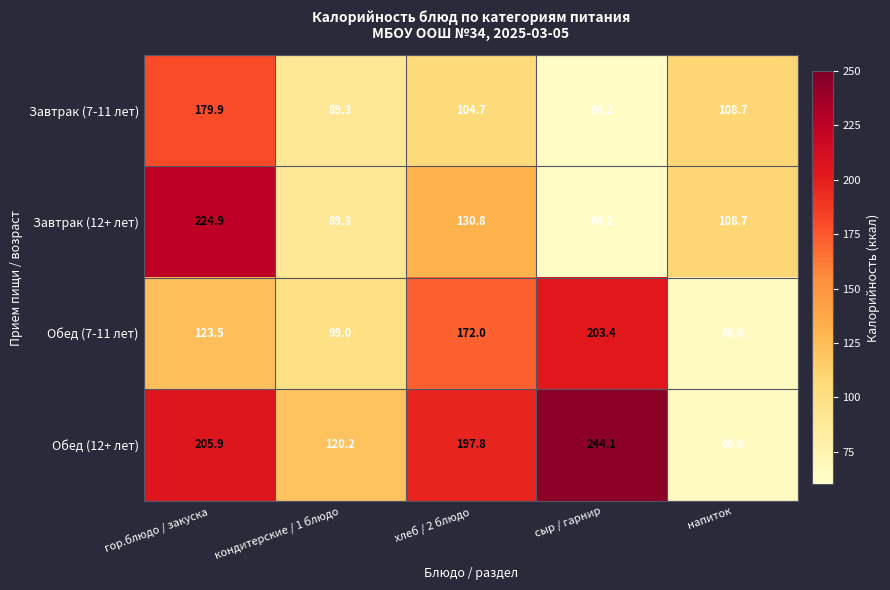

Is it true that Завтрак (7-11 лет) equals 117.0 at кондитерские / 1 блюдо?

False